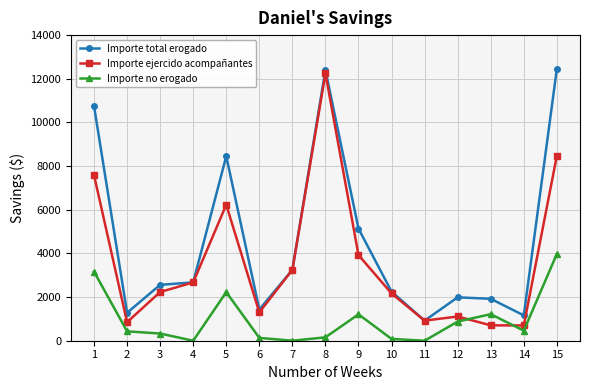

What is the highest value of the Importe ejercido acompañantes series?

12244.0